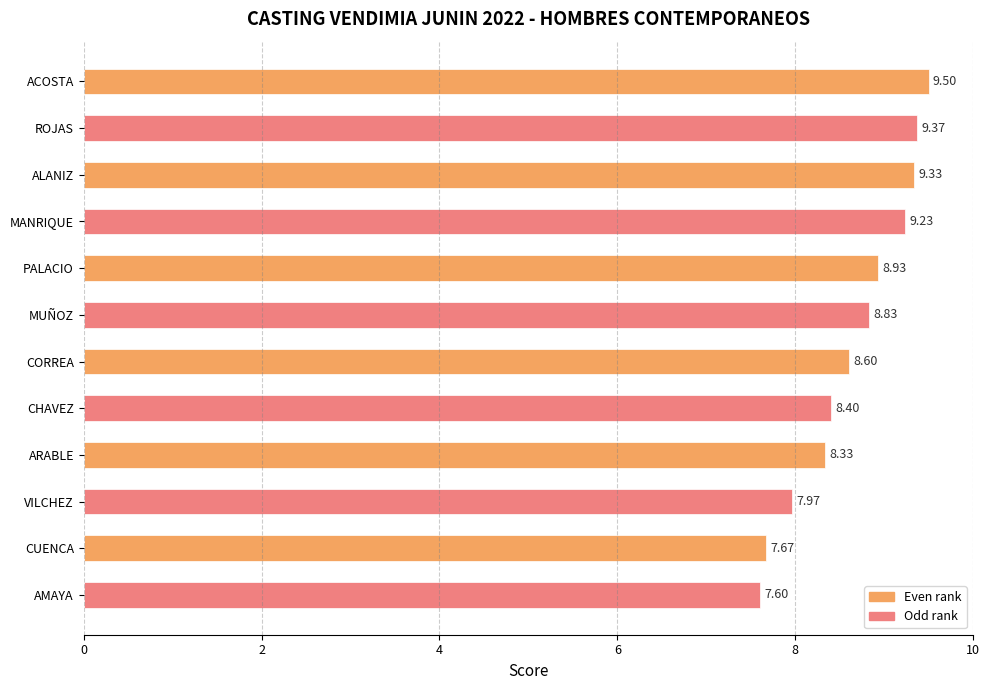

What is the label of the 1st bar from the top?

ACOSTA